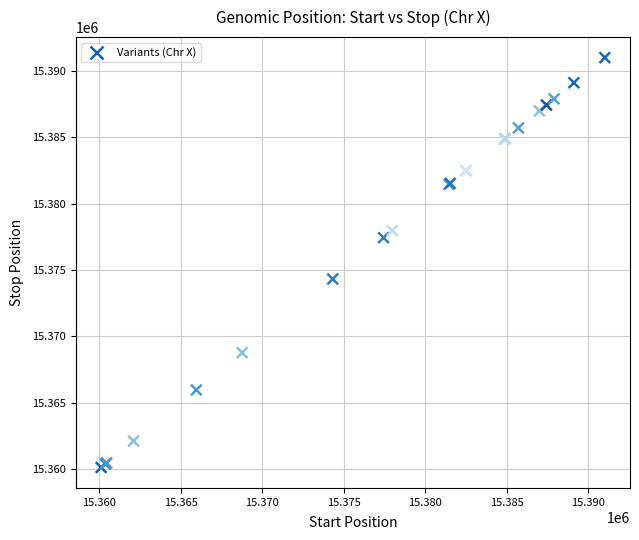

What Y value in the scatter plot is closest to 15375563?

15374319